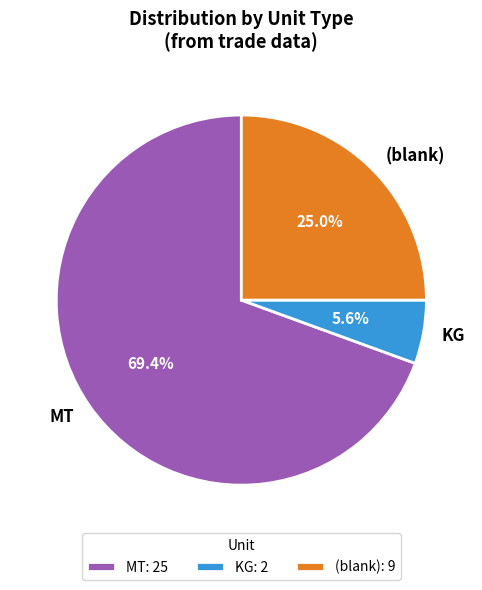

What percentage is NOT represented by MT?

30.6%